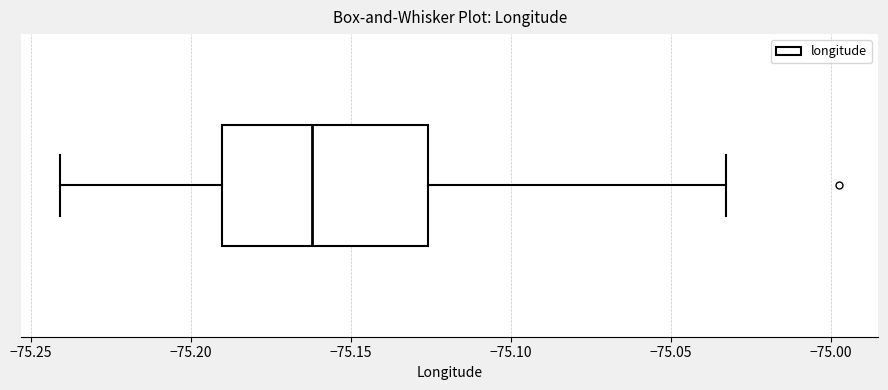

Transcribe this box plot: give where the median line is, the range the box spans, and where the two whiskers end, as read against the x-axis. The values are not printed on the chart, so give them approximately, as read against the axis.

median -75.160, box -75.190 to -75.125, whiskers -75.240 to -75.035